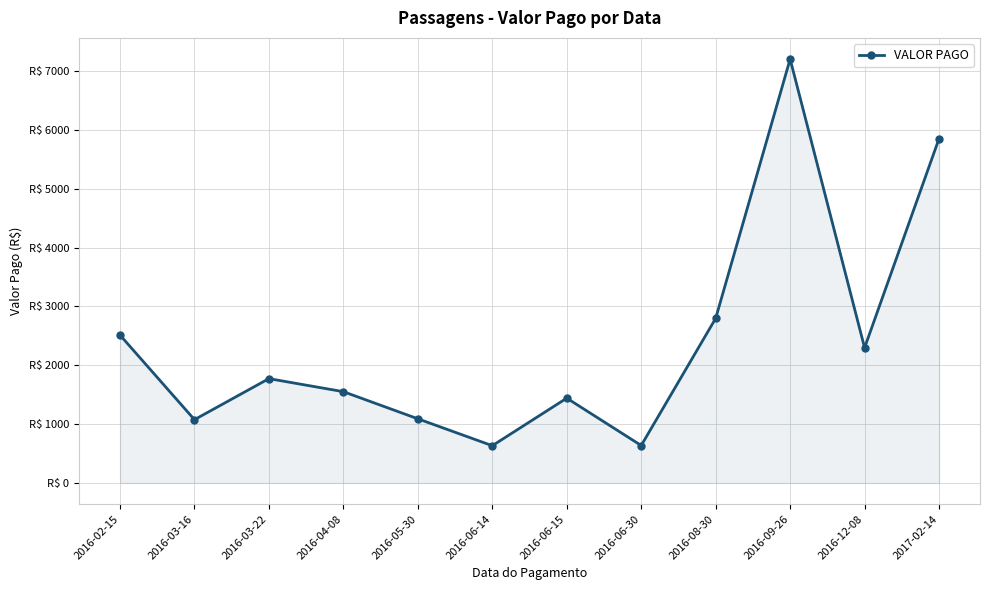

How many points are higher than both their immediate neighbors (excluding endpoints)?

3